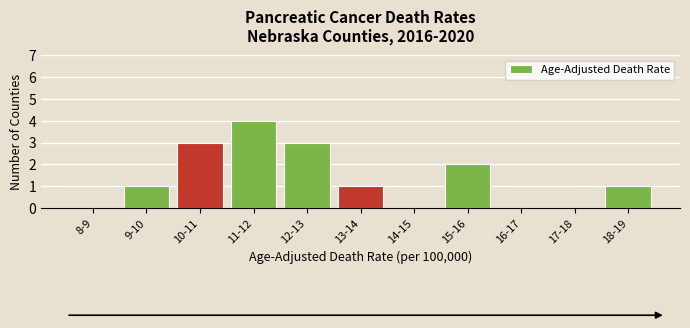

Reading right to left, transcribe all the data shown in this chart.

18-19=1	17-18=0	16-17=0	15-16=2	14-15=0	13-14=1	12-13=3	11-12=4	10-11=3	9-10=1	8-9=0